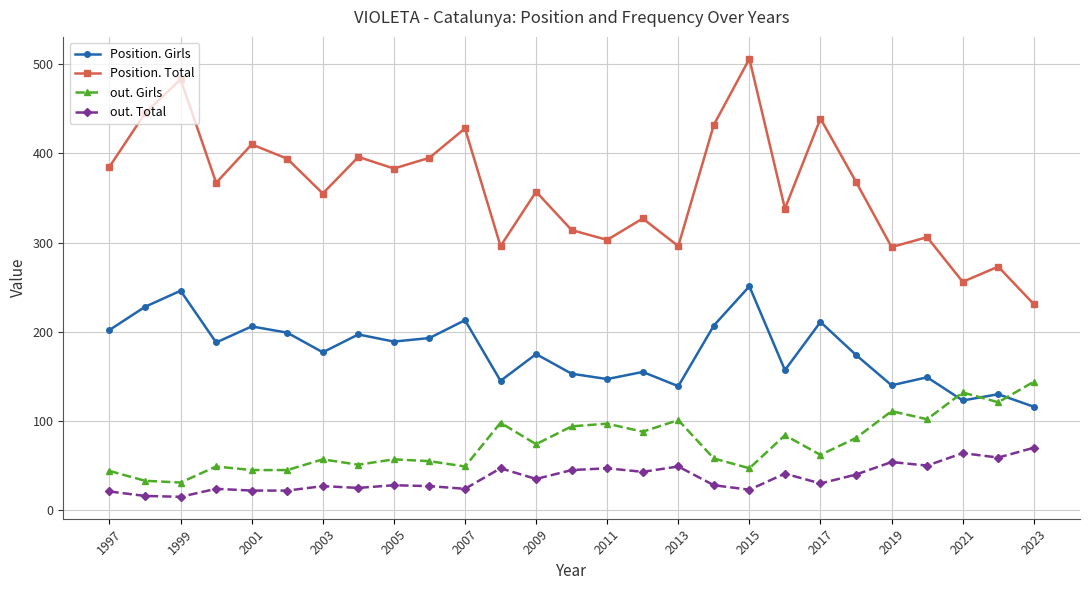

What is the minimum value shown in the chart?

15